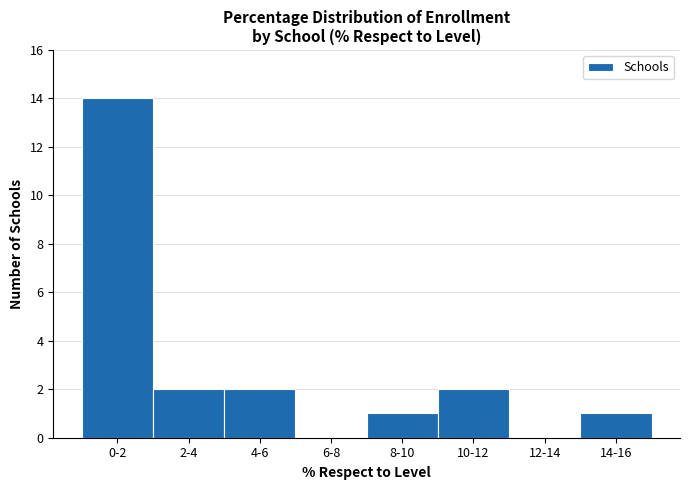

Reading left to right, transcribe all the data shown in this chart.

0-2=14	2-4=2	4-6=2	6-8=0	8-10=1	10-12=2	12-14=0	14-16=1